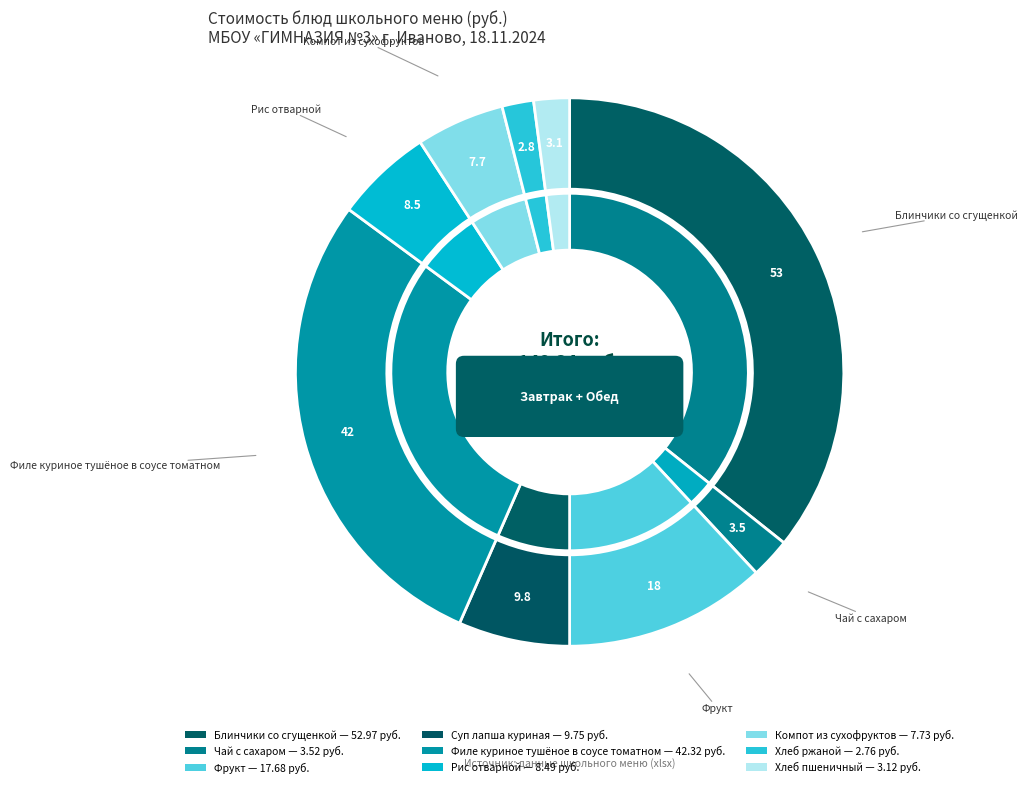

Which category has the smallest portion of the pie?

Хлеб ржаной